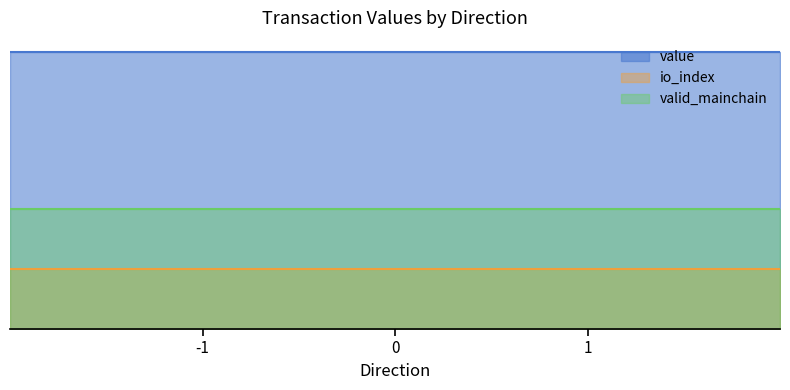

What are all the series names shown in the legend?

value, io_index, valid_mainchain